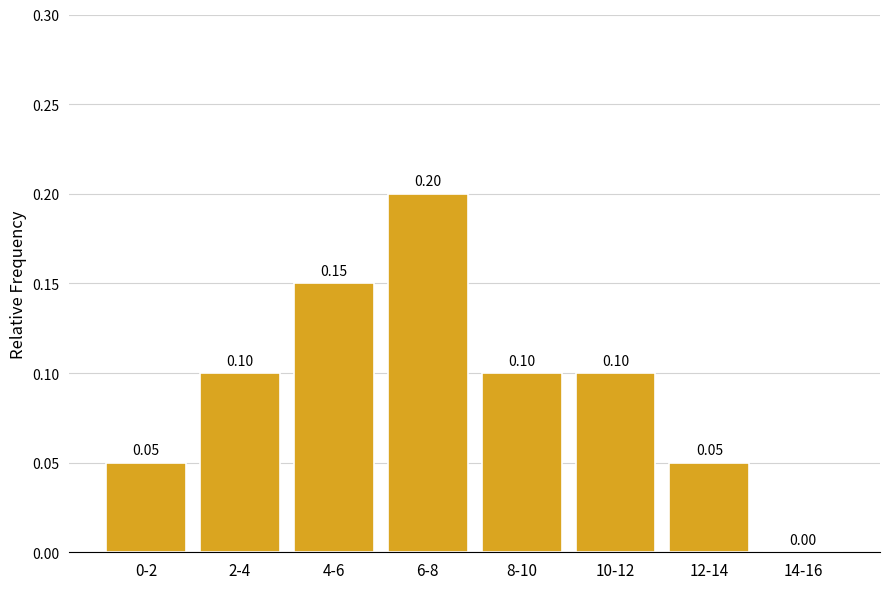

Which has a higher value, 8-10 or 14-16?

8-10